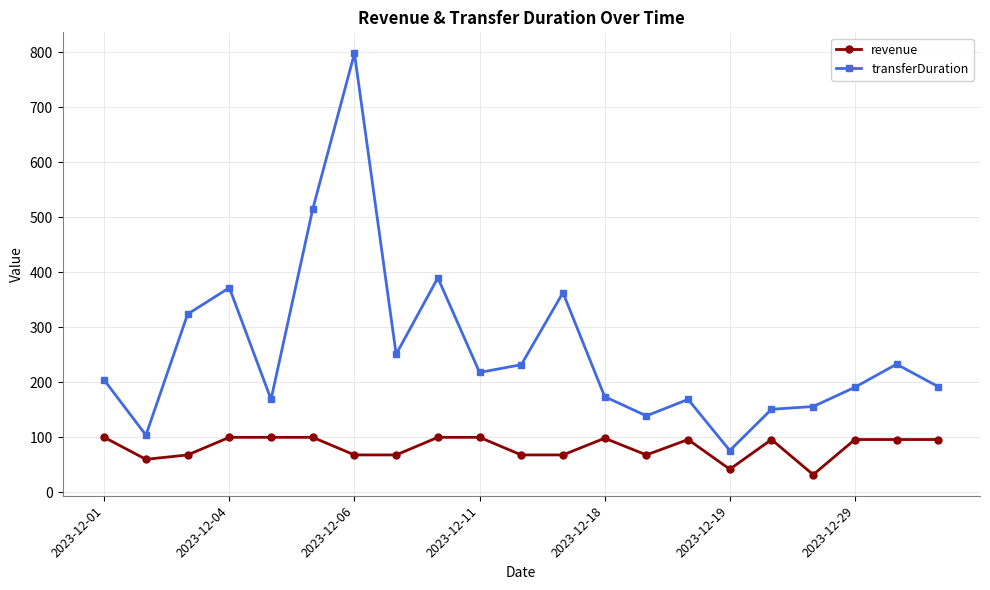

What is the maximum value shown in the chart?

798.0